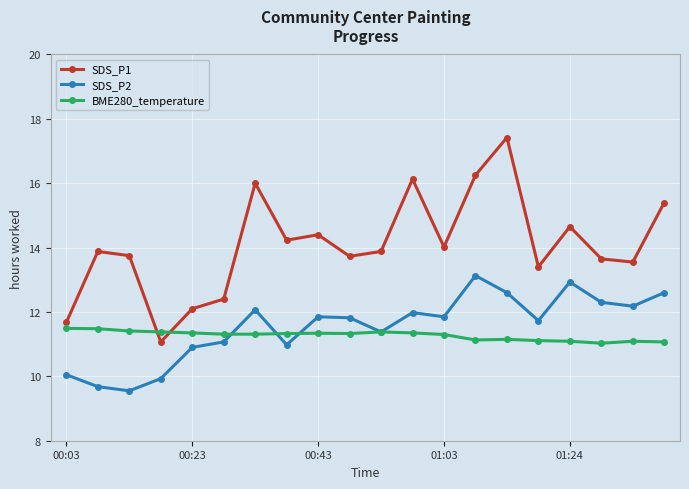

Which series has the largest range (max minus min)?

SDS_P1